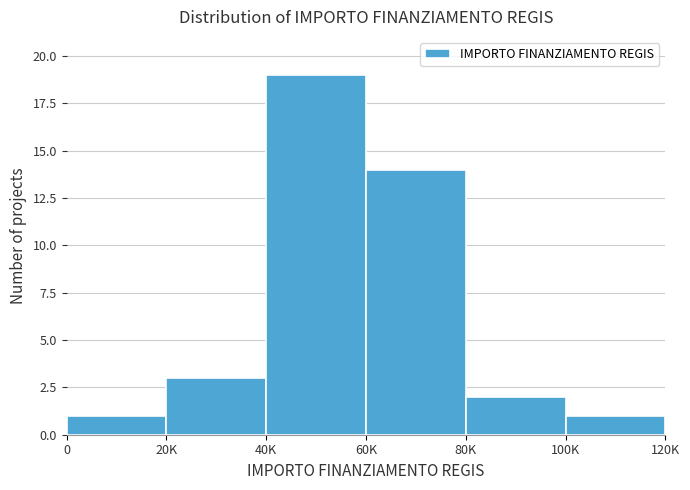

Reading left to right, extract all data points from this chart.

1	3	19	14	2	1